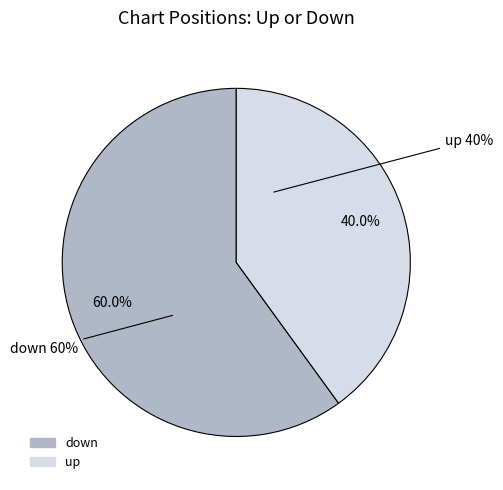

Is it true that down is 60% of the pie?

True